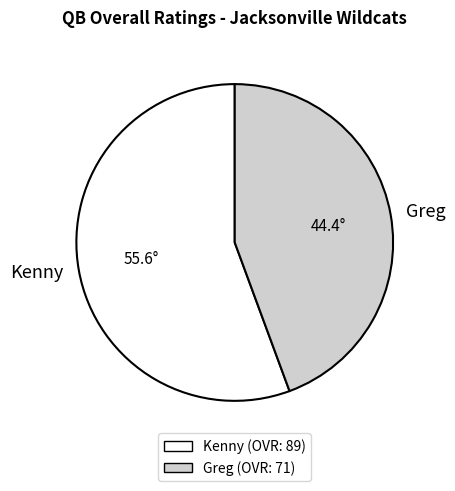

Which slice is the largest?

Kenny